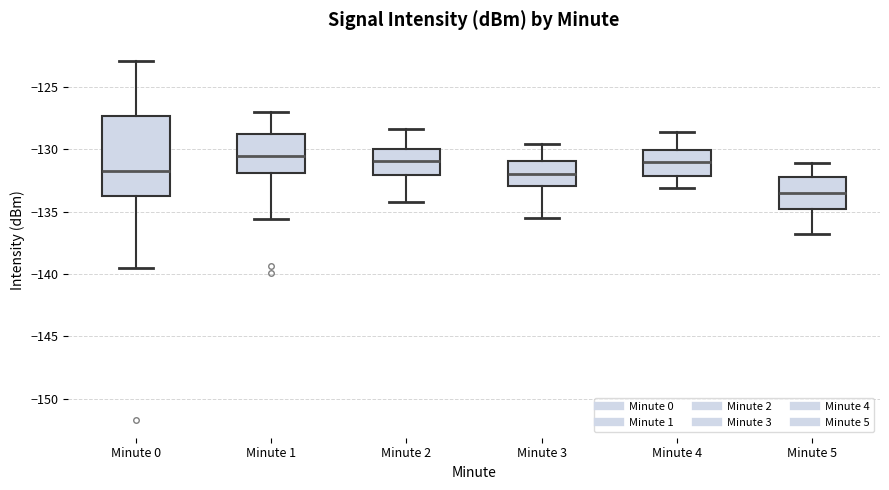

Reading left to right, read every box against the y-axis: the position of its median line, the range the box covers, and the ends of its whiskers. The values are not printed on the chart, so give them approximately, as read against the axis.

Minute 0: median -132.0, box -134.0 to -127.5, whiskers -139.5 to -123.0
Minute 1: median -130.5, box -132.0 to -129.0, whiskers -135.5 to -127.0
Minute 2: median -131.0, box -132.0 to -130.0, whiskers -134.0 to -128.5
Minute 3: median -132.0, box -133.0 to -131.0, whiskers -135.5 to -129.5
Minute 4: median -131.0, box -132.0 to -130.0, whiskers -133.0 to -128.5
Minute 5: median -133.5, box -135.0 to -132.0, whiskers -137.0 to -131.0